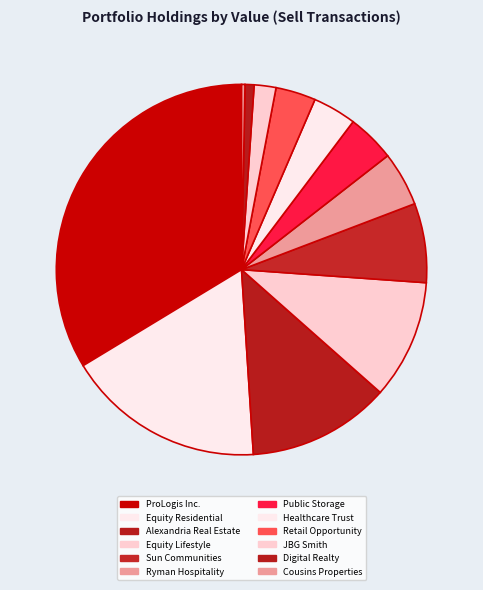

Is there a majority slice in this chart?

No